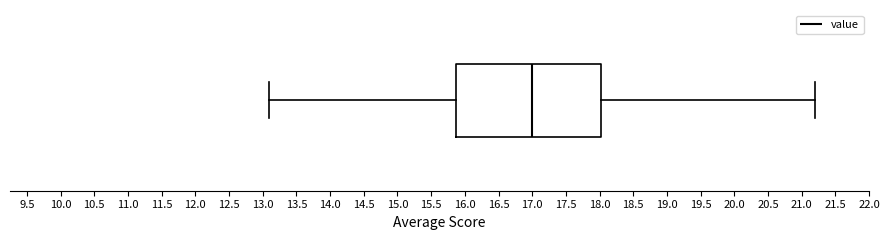

Transcribe this box plot: give where the median line is, the range the box spans, and where the two whiskers end, as read against the x-axis. The values are not printed on the chart, so give them approximately, as read against the axis.

median 17.00, box 15.90 to 18.05, whiskers 13.10 to 21.20